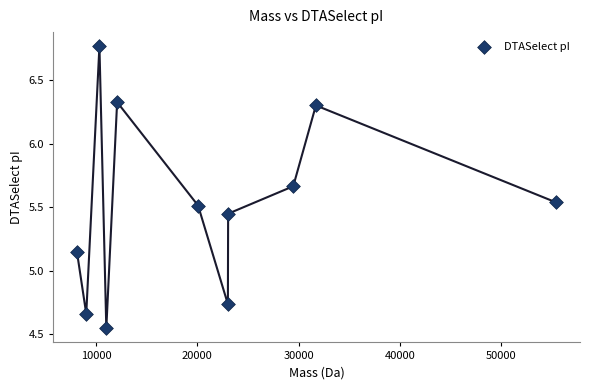

What is the range of Y values (max minus min)?

2.2